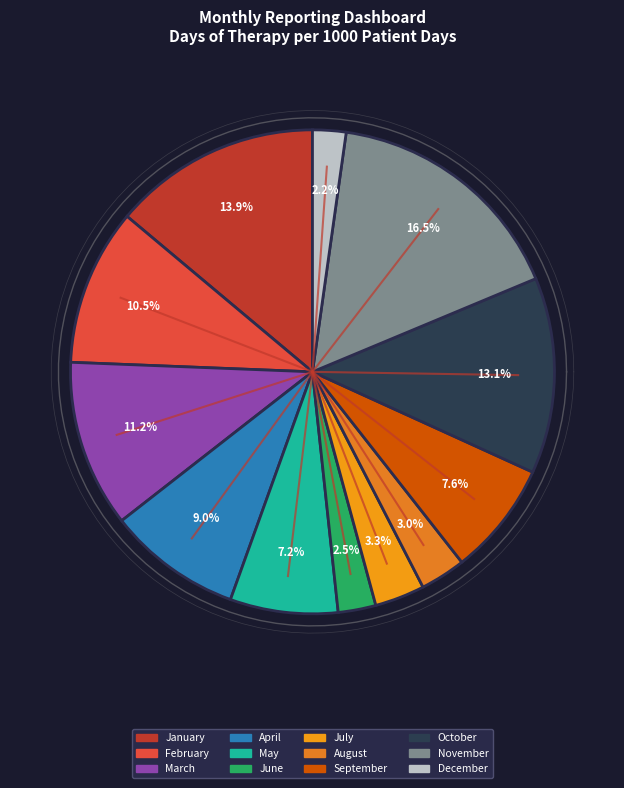

Rank the categories by value from lowest to highest.

December, June, August, July, May, September, April, February, March, October, January, November